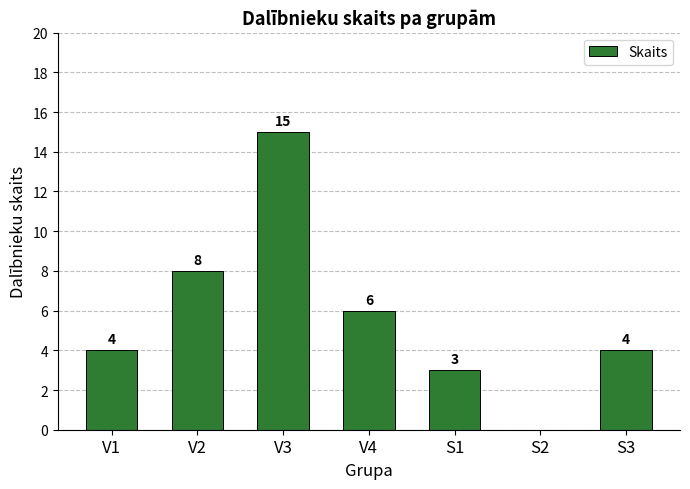

What value does the data have at S3, to the nearest 5?

5